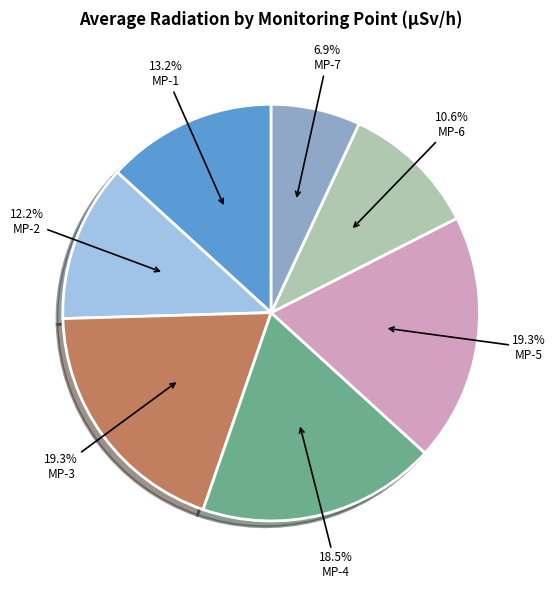

Do MP-6 and MP-3 together represent more than half of the pie?

No